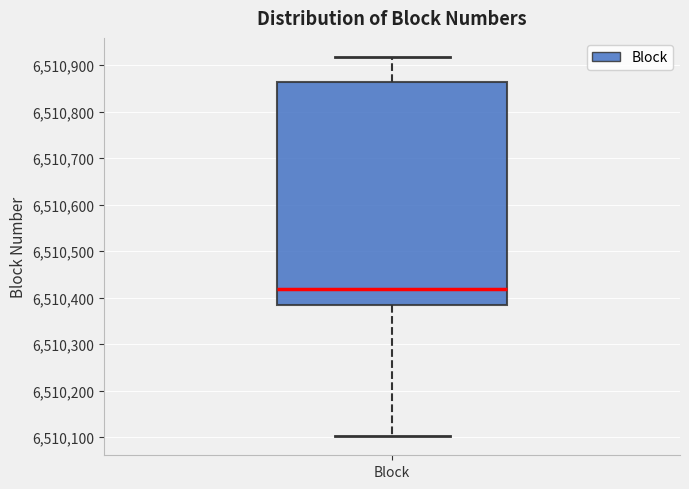

Where is the upper edge of the box for Block on the y-axis? The values are not printed on the chart, so give them approximately, as read against the axis.

6510860